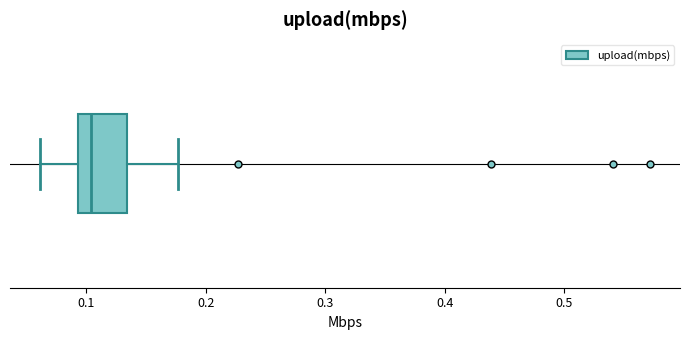

Where does the right whisker of the box end on the x-axis? The values are not printed on the chart, so give them approximately, as read against the axis.

0.18